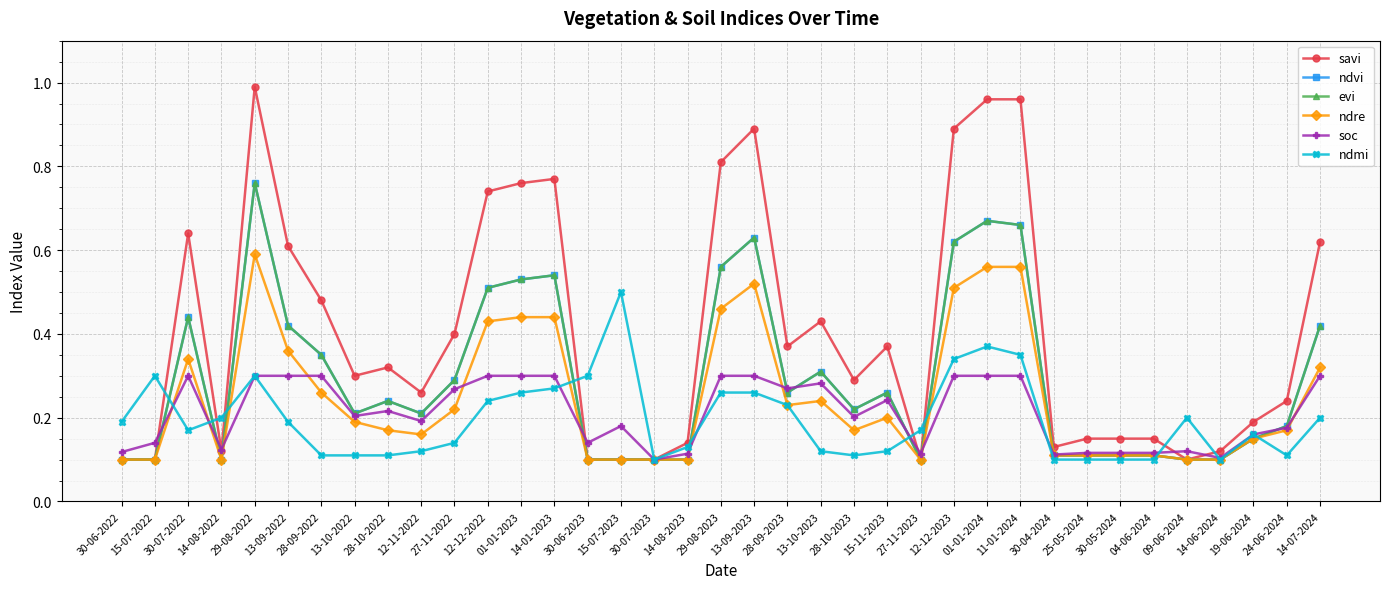

Does the chart have visible grid lines?

Yes